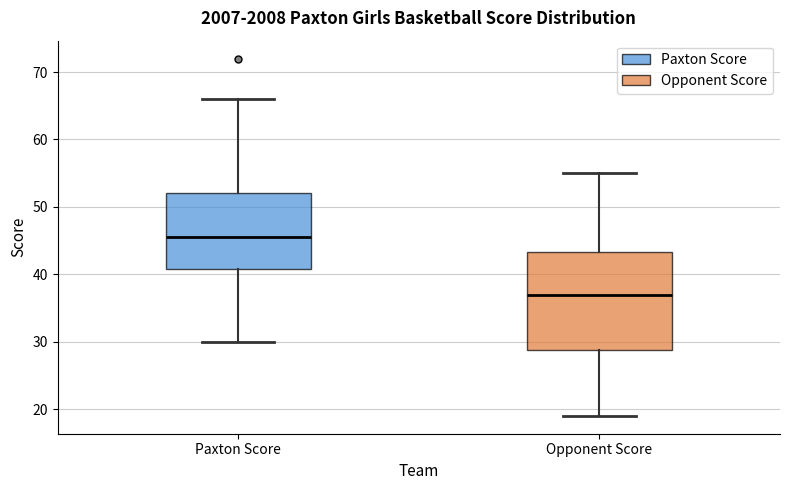

Which box is the tallest, from its lower edge to its upper edge?

Opponent Score